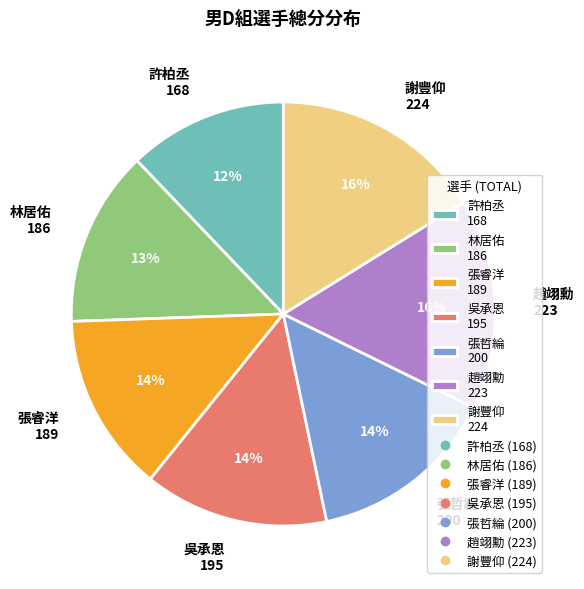

Count the number of slices in the pie.

7